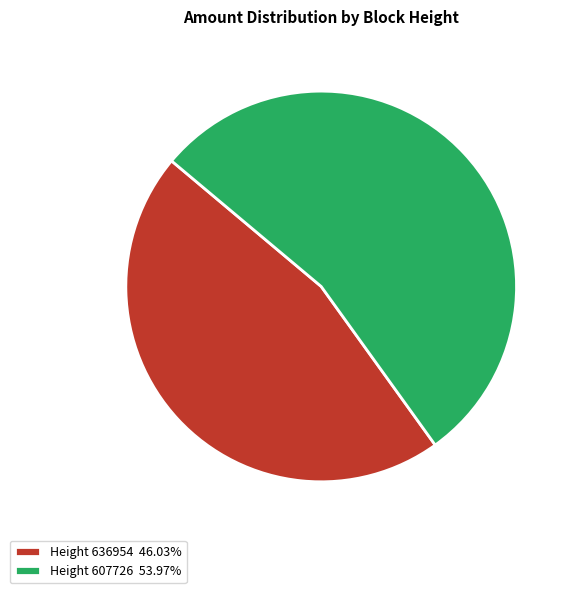

Does any single category account for the majority?

Yes